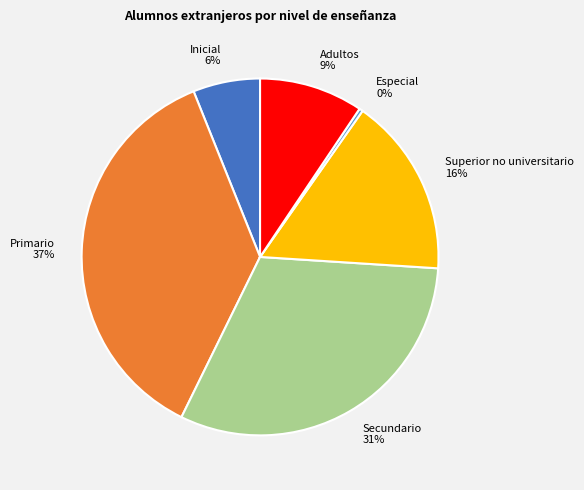

Which has a higher value, Especial or Inicial?

Inicial